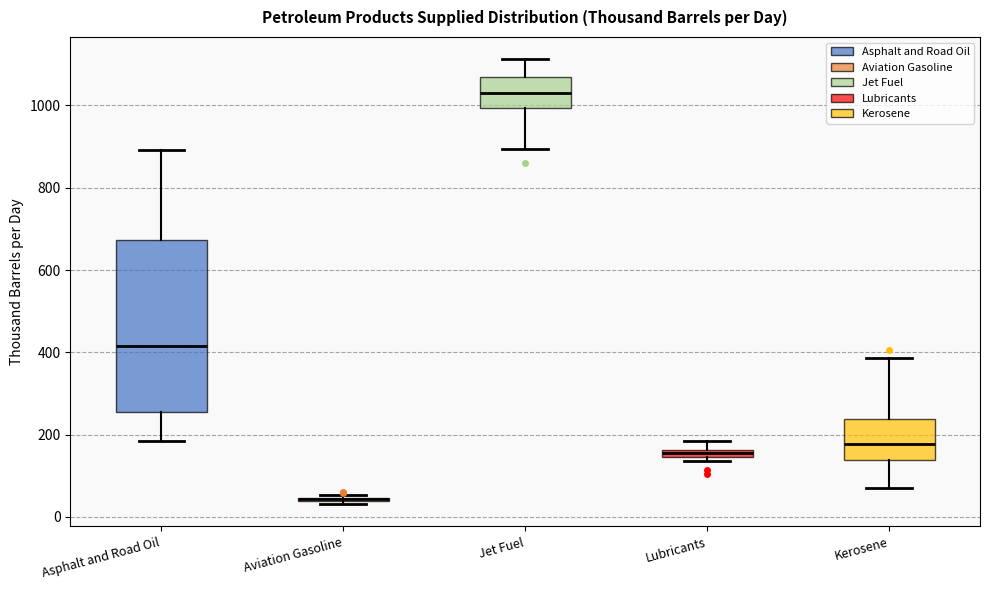

Where does the upper whisker of the box for Lubricants end on the y-axis? The values are not printed on the chart, so give them approximately, as read against the axis.

180